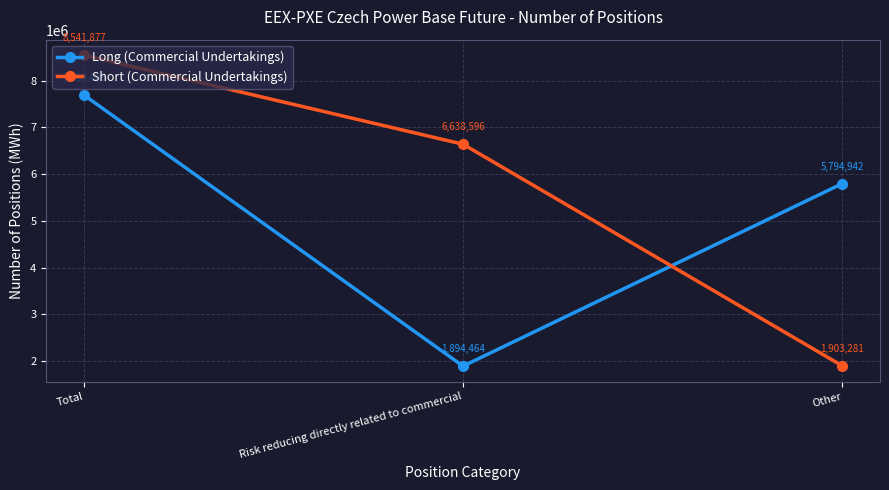

What is the minimum value for Long (Commercial Undertakings)?

1894464